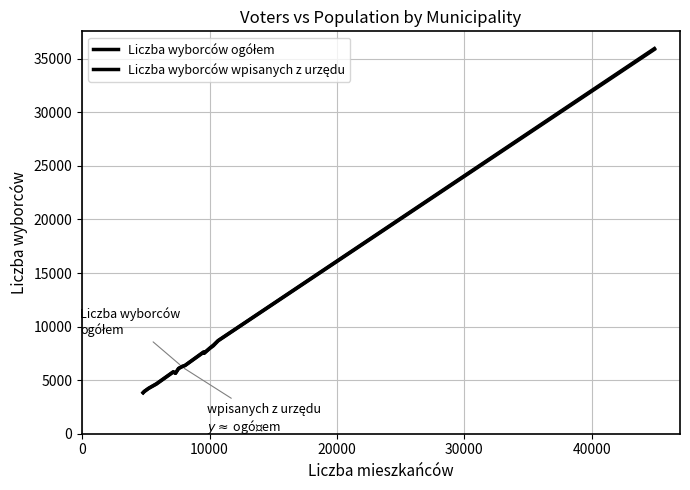

Is this an area chart (filled region under the line)?

No